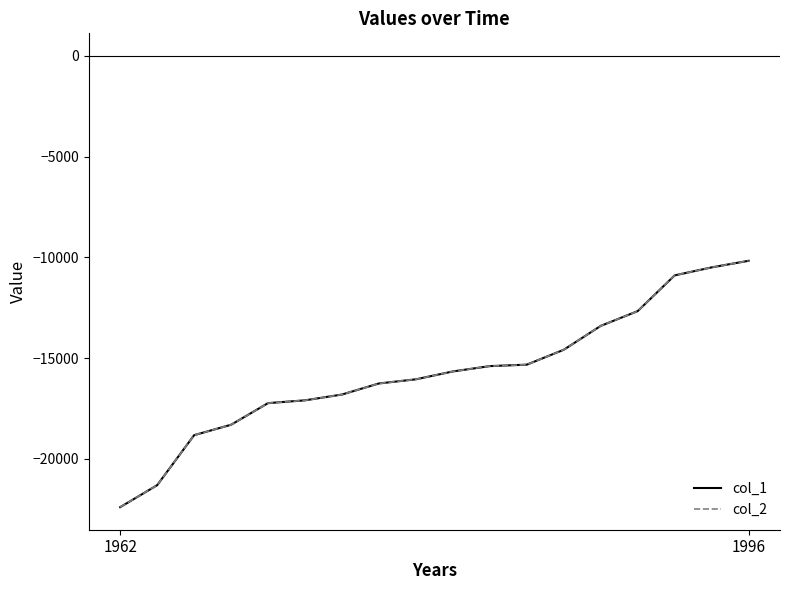

How many lines are shown in the chart?

2